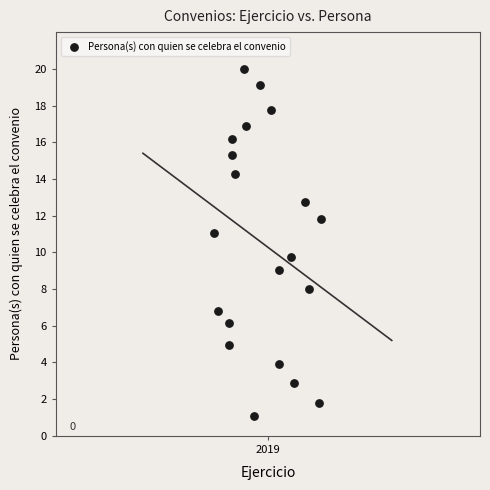

What Y value in the scatter plot is closest to 10?

9.7